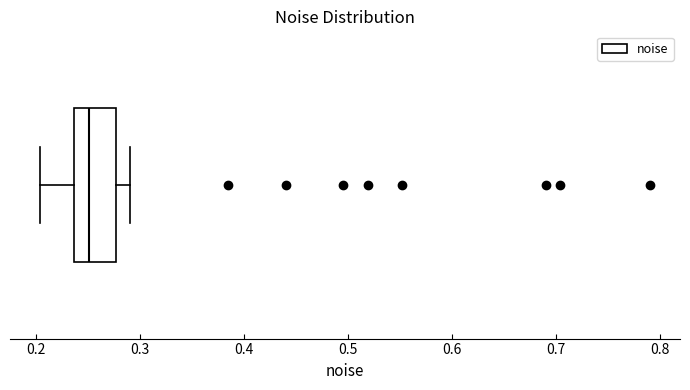

Where is the right edge of the box on the x-axis? The values are not printed on the chart, so give them approximately, as read against the axis.

0.28